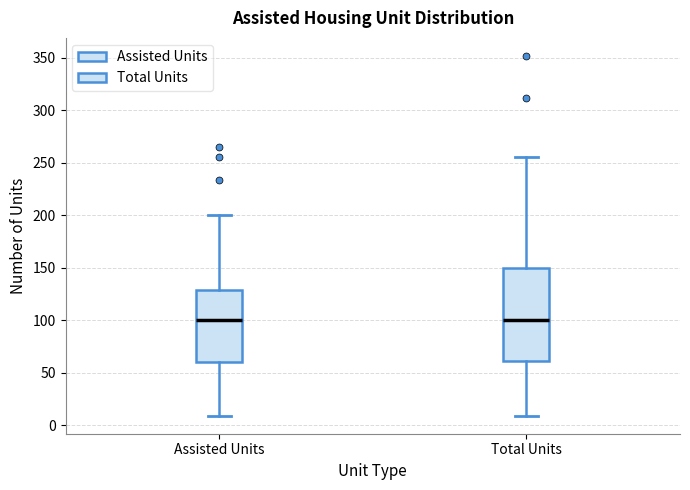

Reading left to right, transcribe this box plot: for each box, give where its median line is, the range the box spans, and where its two whiskers end, as read against the y-axis. The values are not printed on the chart, so give them approximately, as read against the axis.

Assisted Units: median 100, box 60 to 130, whiskers 10 to 200
Total Units: median 100, box 60 to 150, whiskers 10 to 255